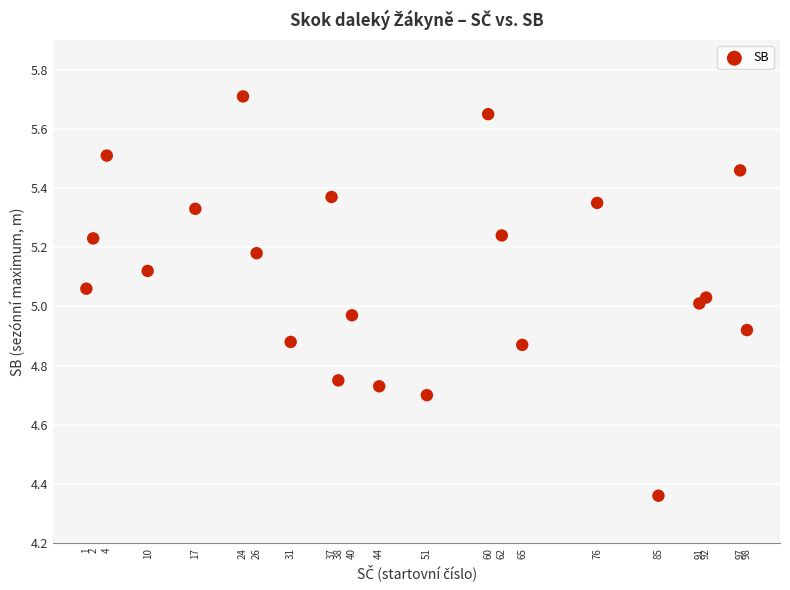

What is the range of X values (max minus min)?

97.0